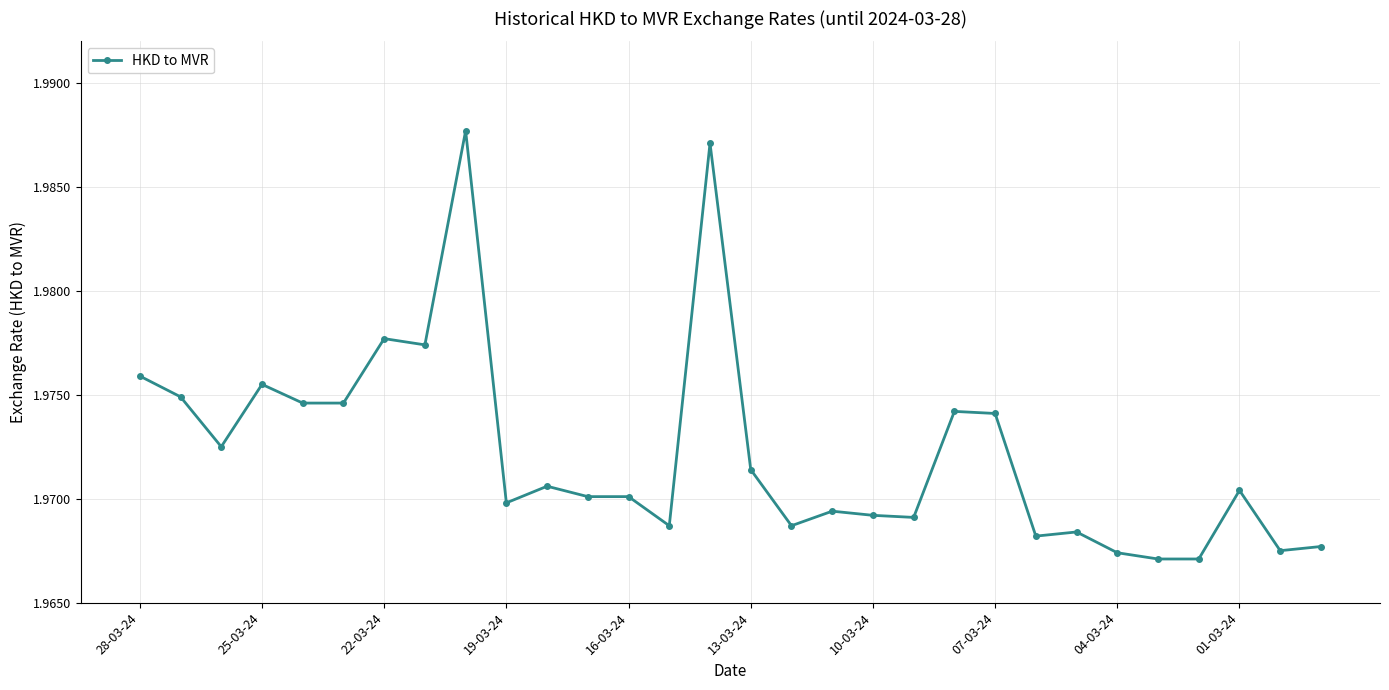

What is the sum of all values?

59.2